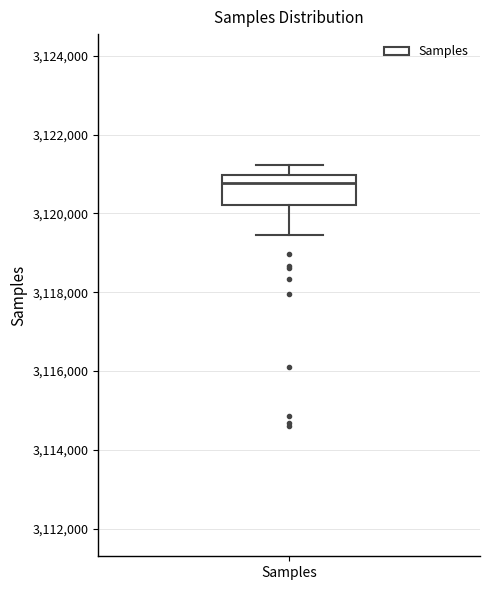

Where is the lower edge of the box for Samples on the y-axis? The values are not printed on the chart, so give them approximately, as read against the axis.

3120200